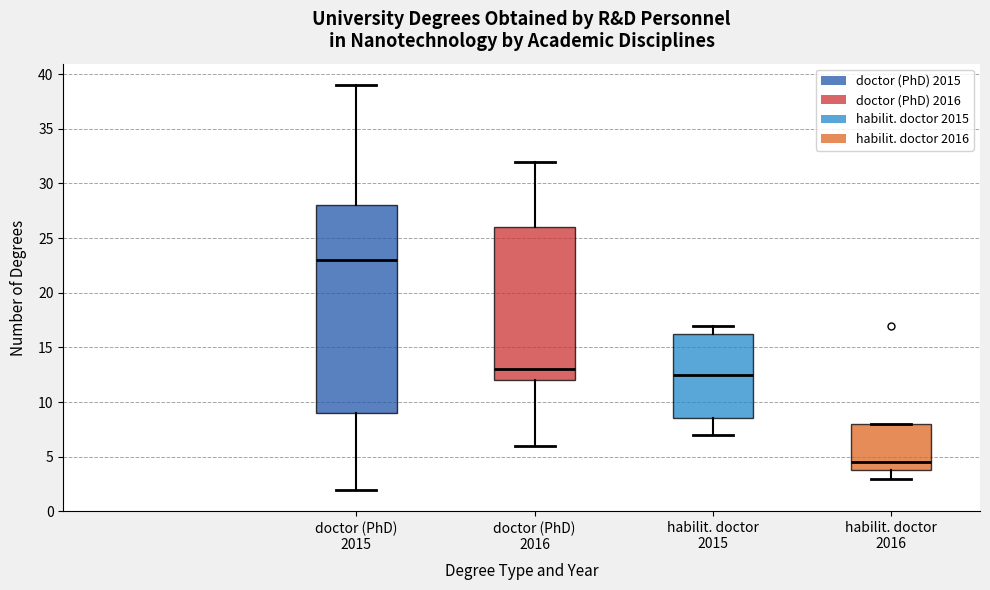

Where does the median line of the box for habilit. doctor 2016 sit on the y-axis? The values are not printed on the chart, so give them approximately, as read against the axis.

4.5